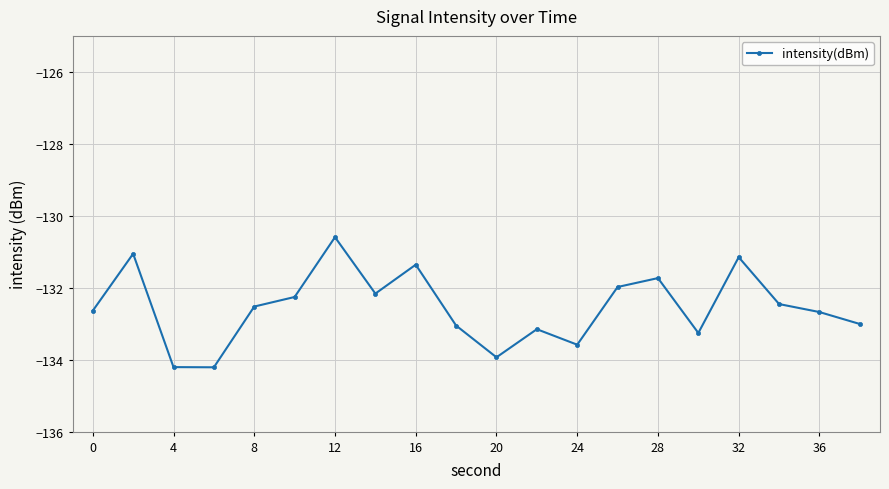

How many interior local peaks (higher than both neighbors) does the data have?

6